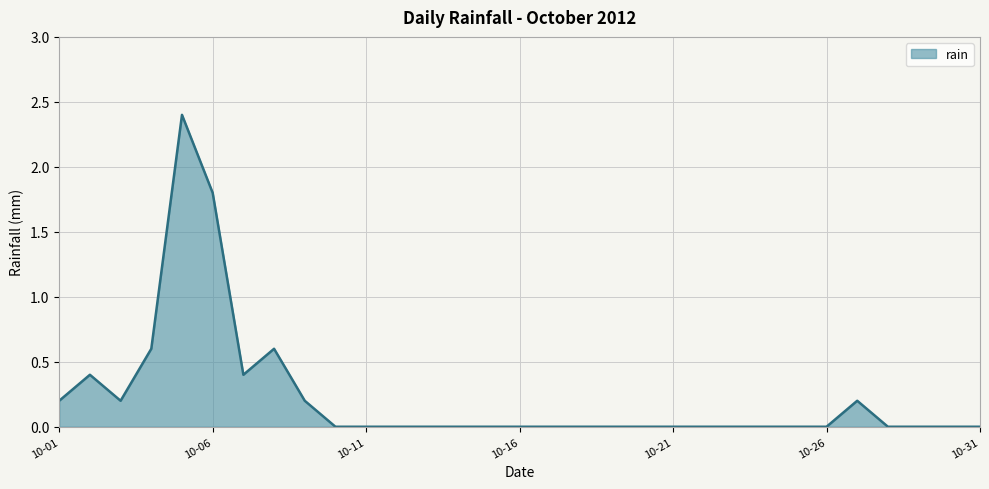

What is the greatest value displayed?

2.4